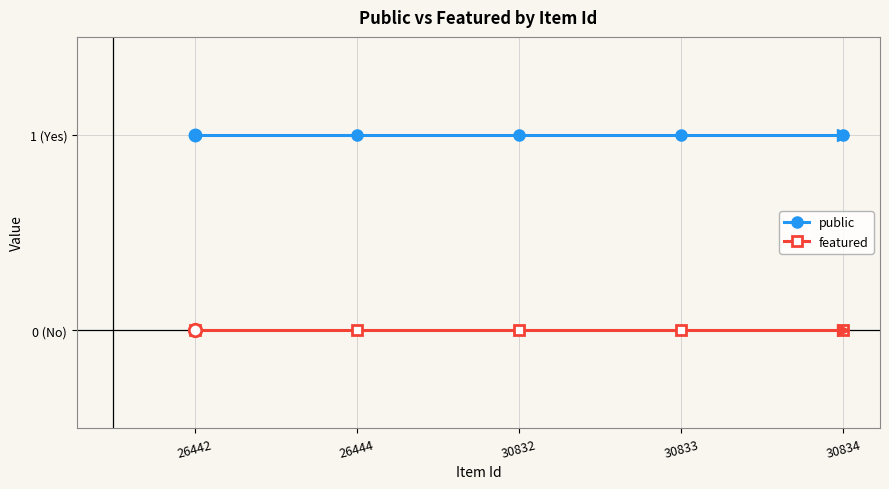

True or false: public has a value of 1 at 30834.

True